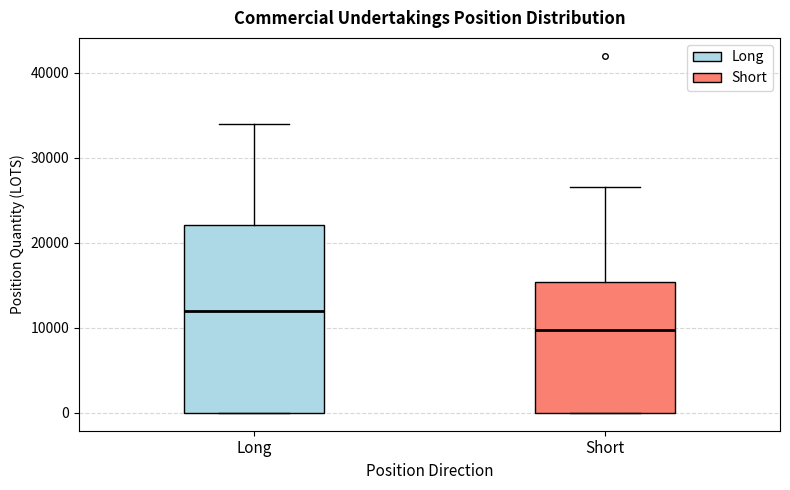

Which box's median line is the lowest?

Short